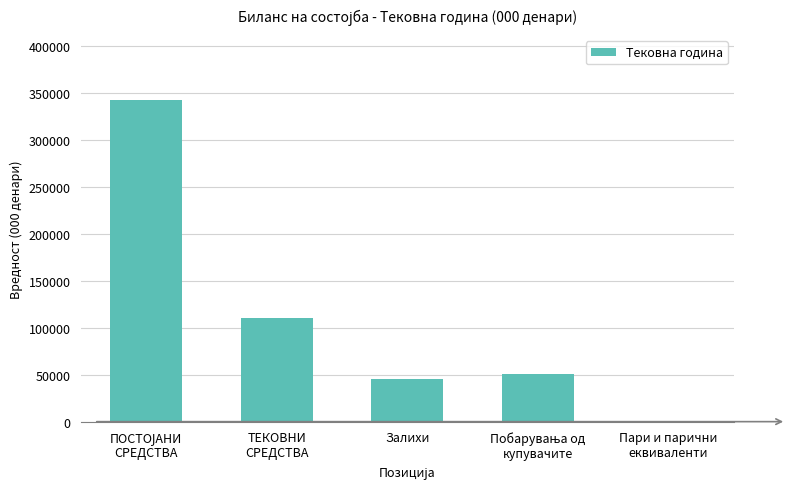

What is the sum of all values?

550358